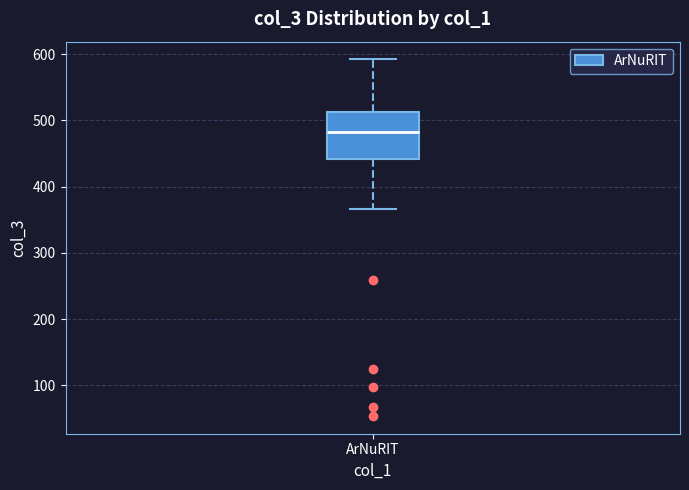

Read this box plot against the y-axis: the position of the median line, the range covered by the box, and the ends of both whiskers. The values are not printed on the chart, so give them approximately, as read against the axis.

median 480, box 440 to 510, whiskers 370 to 590